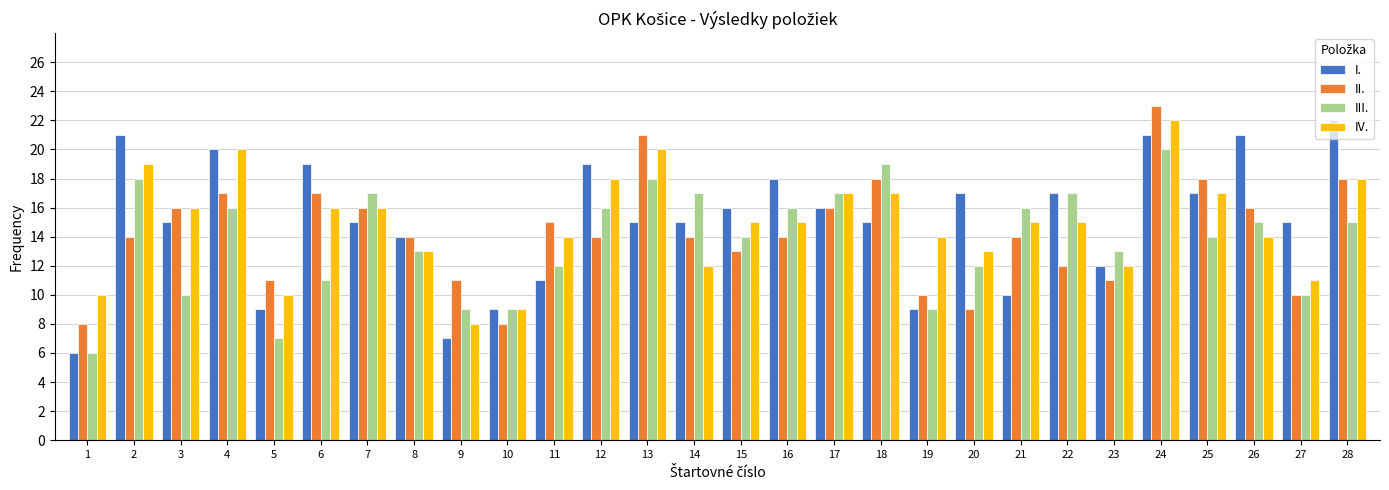

What is the minimum value shown in the chart?

6